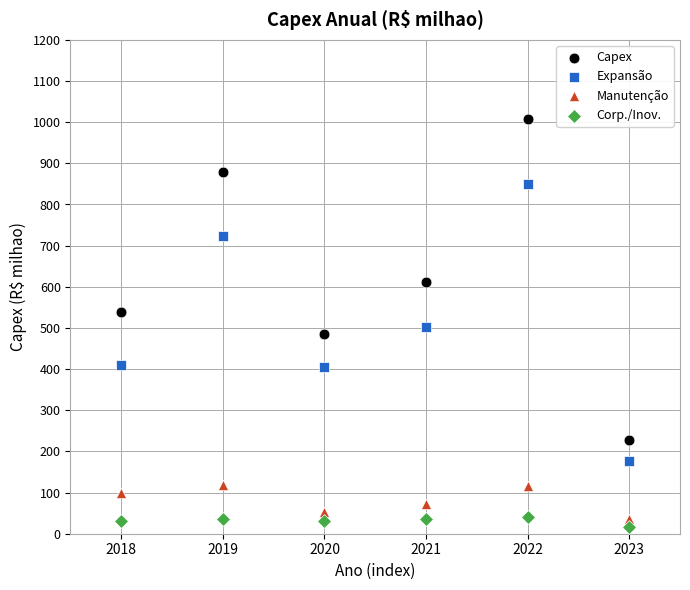

Across all data points, what is the range of X values (max minus min)?

5.0